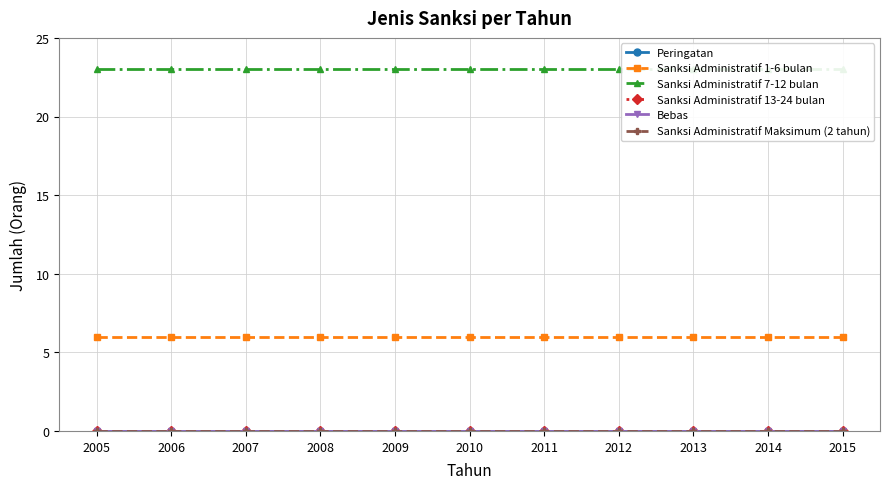

Reading left to right, transcribe all the data shown in this chart.

Peringatan: 0	0	0	0	0	0	0	0	0	0	0
Sanksi Administratif 1-6 bulan: 6	6	6	6	6	6	6	6	6	6	6
Sanksi Administratif 7-12 bulan: 23	23	23	23	23	23	23	23	23	23	23
Sanksi Administratif 13-24 bulan: 0	0	0	0	0	0	0	0	0	0	0
Bebas: 0	0	0	0	0	0	0	0	0	0	0
Sanksi Administratif Maksimum (2 tahun): 0	0	0	0	0	0	0	0	0	0	0